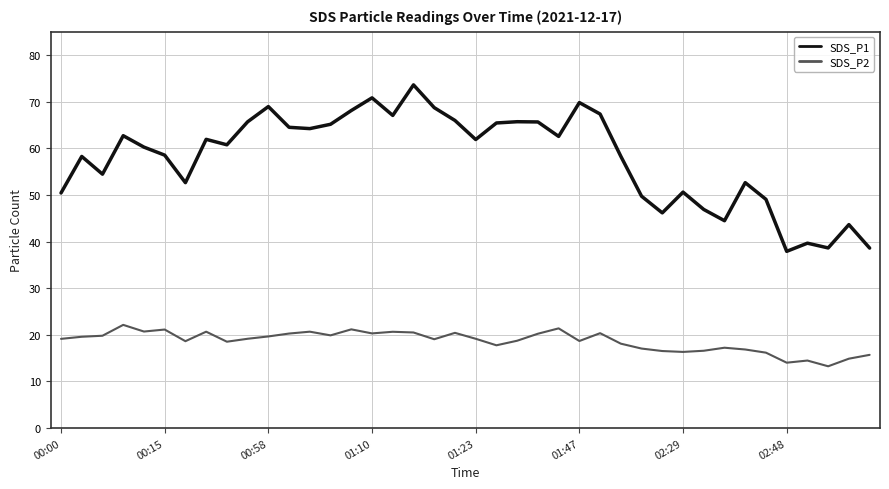

List the series in order of their overall mean, highest first.

SDS_P1, SDS_P2